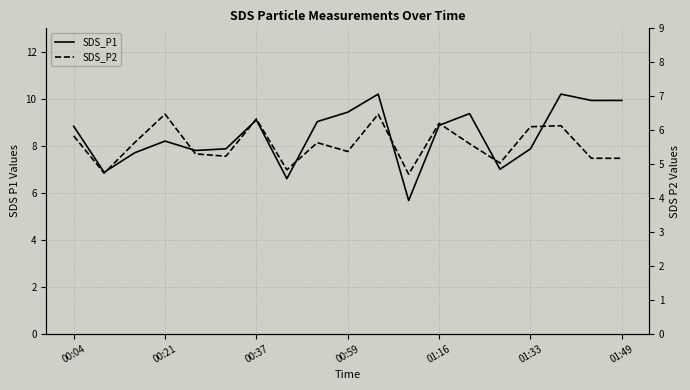

What is the difference between the maximum and minimum values in the SDS_P1 series?

4.5